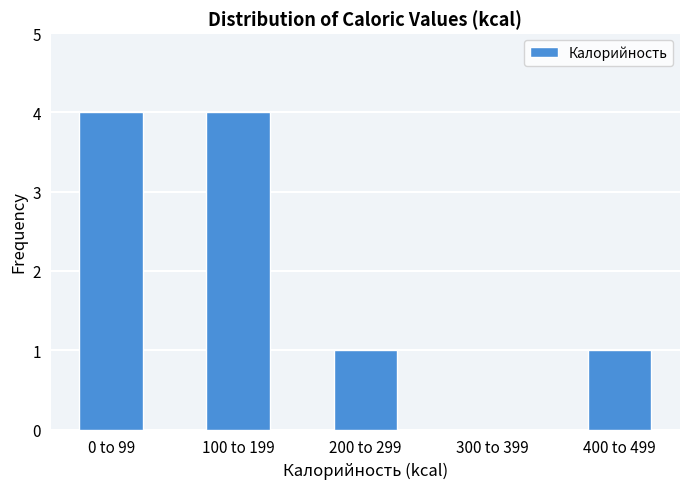

Reading left to right, list all the values displayed in this chart.

0 to 99=4	100 to 199=4	200 to 299=1	300 to 399=0	400 to 499=1